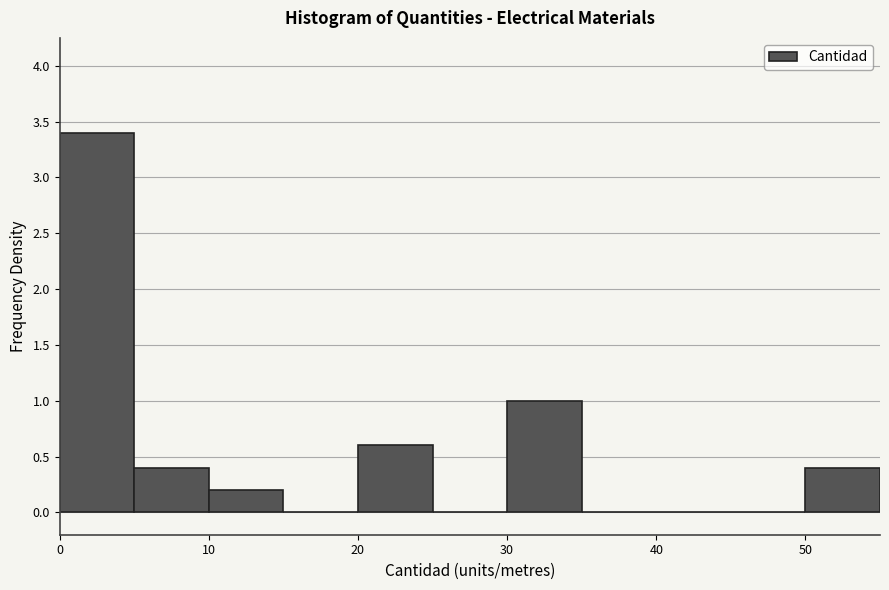

Reading left to right, list every bar in this chart as the range it spans on the x-axis followed by its height. The values are not printed on the chart, so give them approximately, as read against the axis.

0 to 5: 3.4
5 to 10: 0.4
10 to 15: 0.2
15 to 20: 0
20 to 25: 0.6
25 to 30: 0
30 to 35: 1.0
35 to 40: 0
40 to 45: 0
45 to 50: 0
50 to 55: 0.4